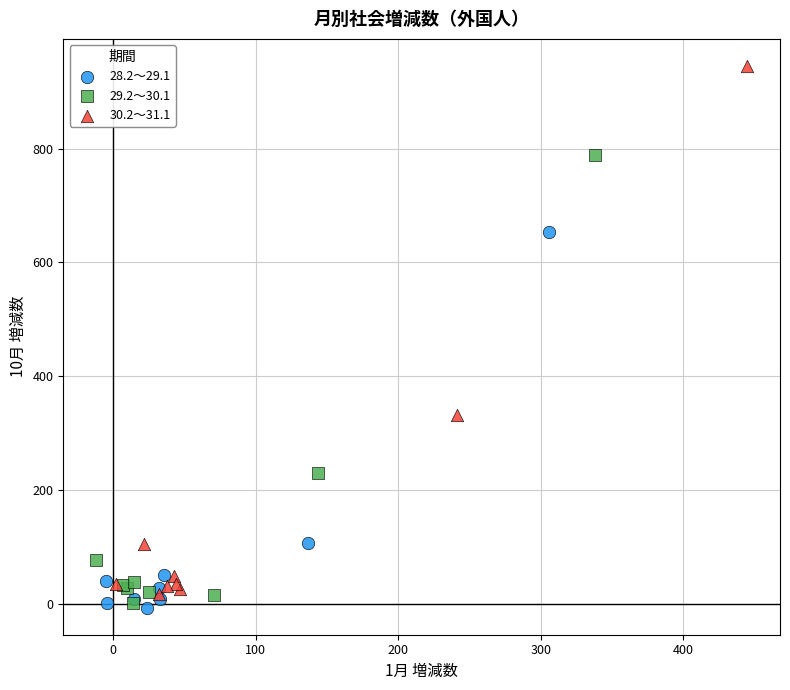

Which series reaches the maximum Y coordinate?

30.2～31.1